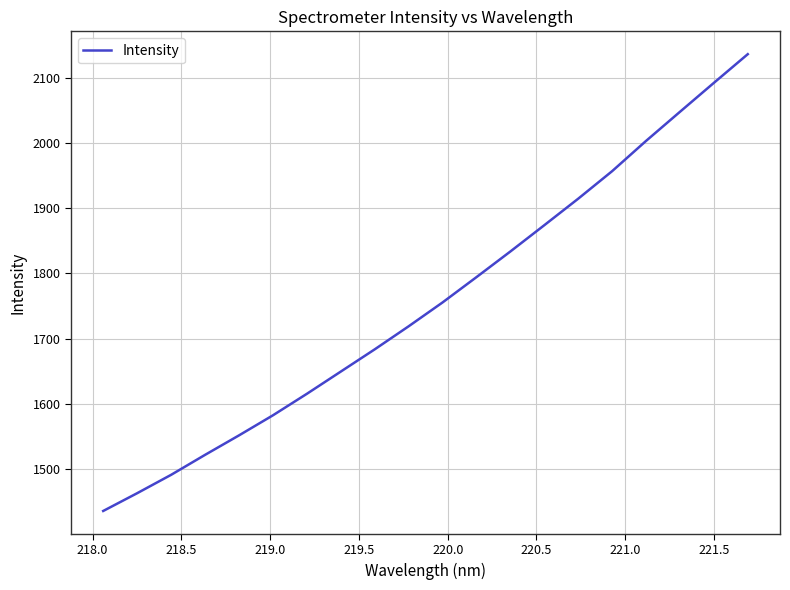

How many lines are shown in the chart?

1